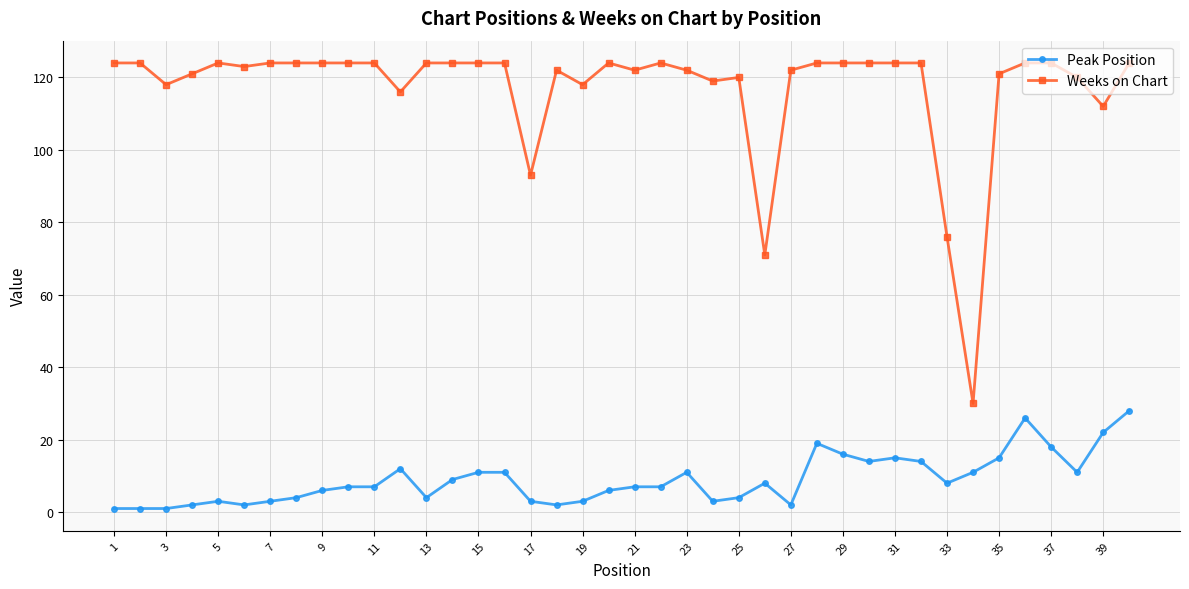

What is the maximum value shown in the chart?

124